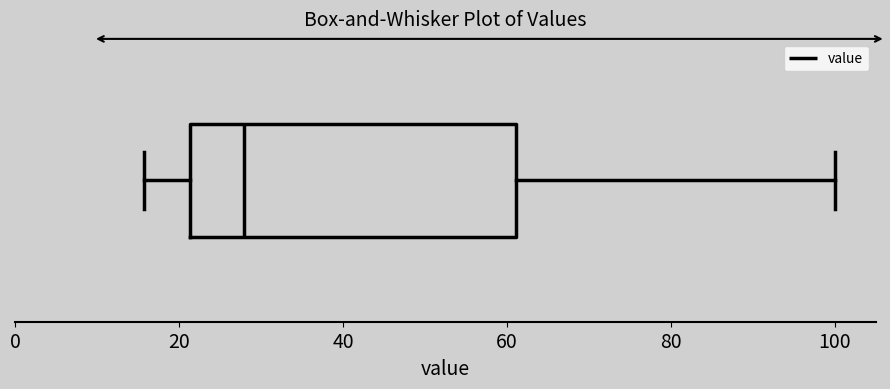

Where is the left edge of the box on the x-axis? The values are not printed on the chart, so give them approximately, as read against the axis.

22